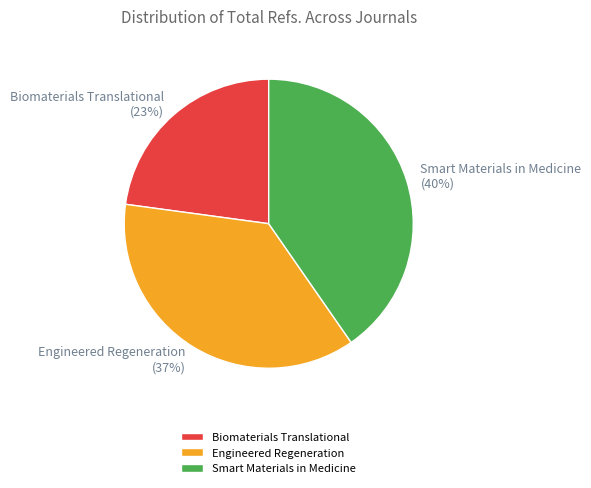

To the nearest percent, what is the average slice percentage?

33%